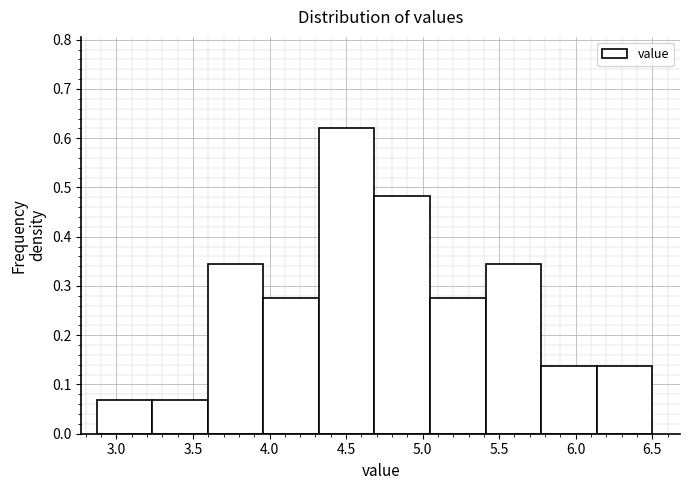

Which range on the x-axis has the tallest bar?

4.30 to 4.70